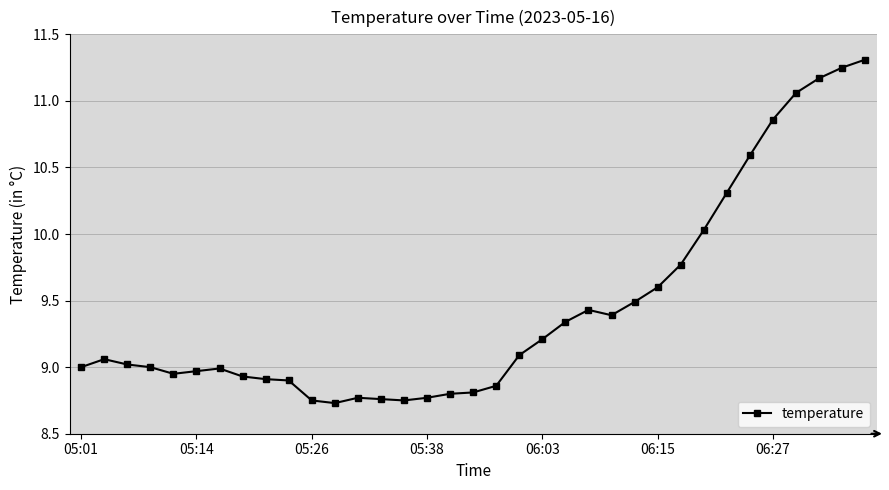

What is the sum of all values?

330.6